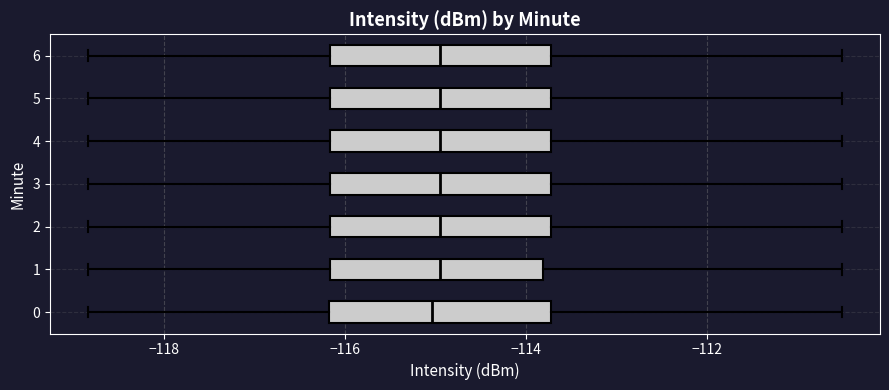

Reading bottom to top, read every box against the x-axis: the position of its median line, the range the box covers, and the ends of its whiskers. The values are not printed on the chart, so give them approximately, as read against the axis.

0: median -115.0, box -116.2 to -113.8, whiskers -118.8 to -110.6
1: median -115.0, box -116.2 to -113.8, whiskers -118.8 to -110.6
2: median -115.0, box -116.2 to -113.8, whiskers -118.8 to -110.6
3: median -115.0, box -116.2 to -113.8, whiskers -118.8 to -110.6
4: median -115.0, box -116.2 to -113.8, whiskers -118.8 to -110.6
5: median -115.0, box -116.2 to -113.8, whiskers -118.8 to -110.6
6: median -115.0, box -116.2 to -113.8, whiskers -118.8 to -110.6